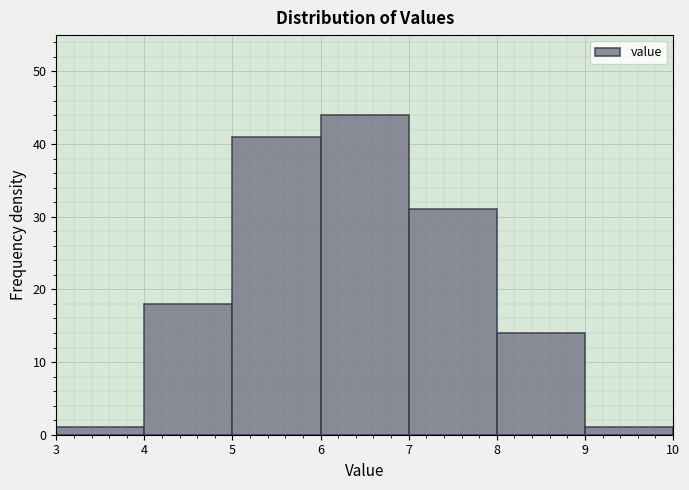

Reading left to right, transcribe this chart: for each bar, give the range it covers on the x-axis and its height. The values are not printed on the chart, so give them approximately, as read against the axis.

3 to 4: 1
4 to 5: 18
5 to 6: 41
6 to 7: 44
7 to 8: 31
8 to 9: 14
9 to 10: 1